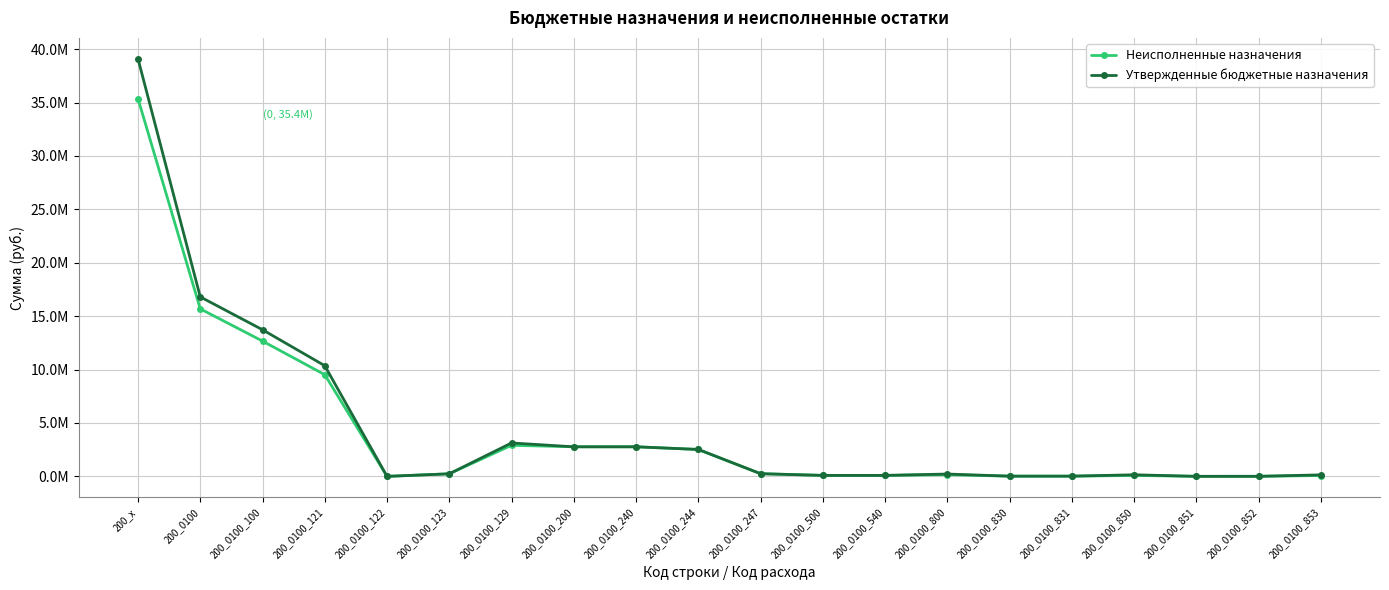

What is the difference between the highest and lowest values at 200_0100_121?

839614.0